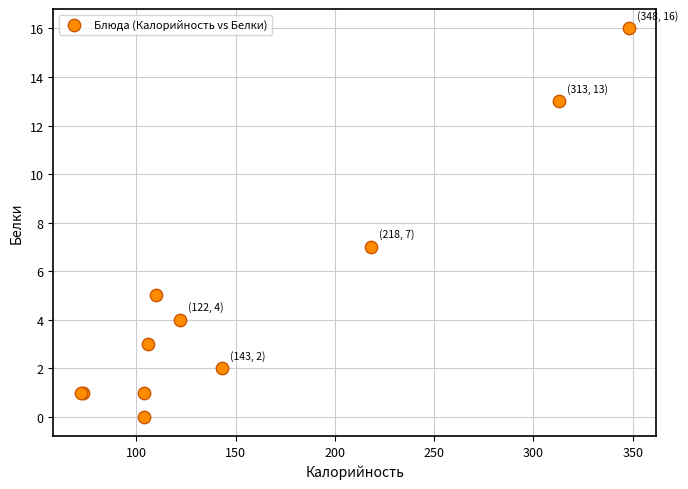

What Y value in the scatter plot is closest to 8?

7